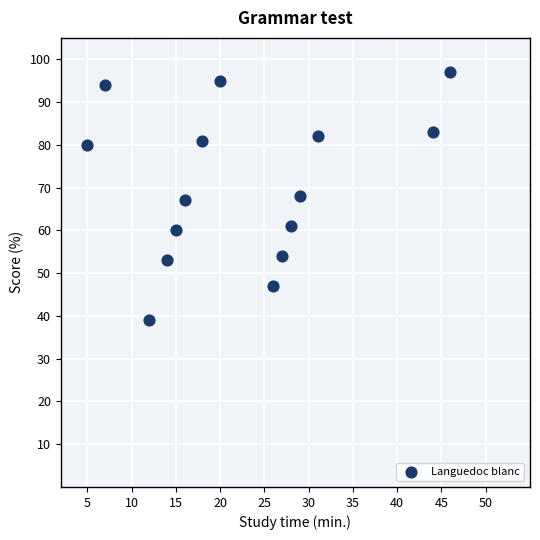

What is the range of Y values (max minus min)?

58